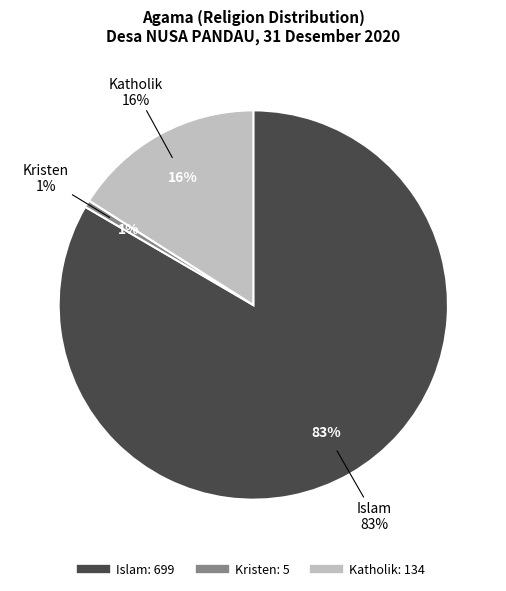

How many slices are in this pie chart?

3